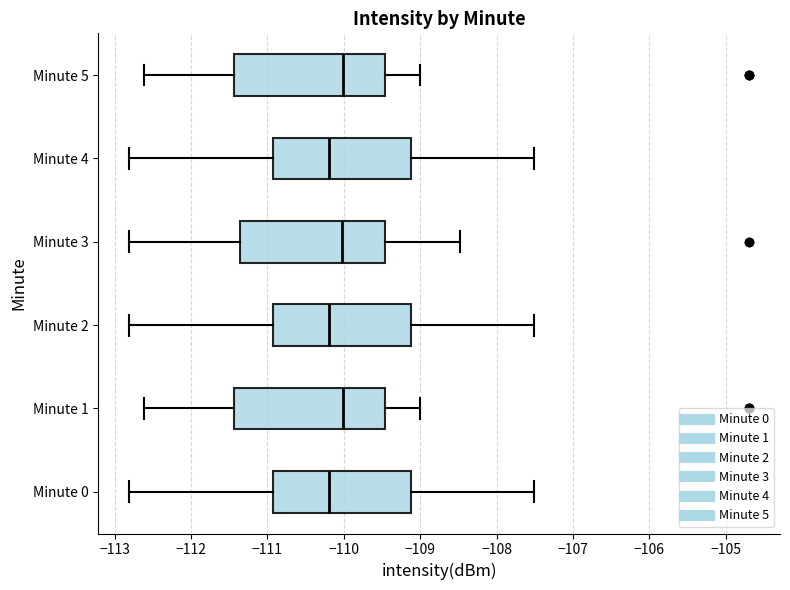

Reading bottom to top, transcribe this box plot: for each box, give where its median line is, the range the box spans, and where its two whiskers end, as read against the x-axis. The values are not printed on the chart, so give them approximately, as read against the axis.

Minute 0: median -110.2, box -110.9 to -109.1, whiskers -112.8 to -107.5
Minute 1: median -110.0, box -111.4 to -109.5, whiskers -112.6 to -109.0
Minute 2: median -110.2, box -110.9 to -109.1, whiskers -112.8 to -107.5
Minute 3: median -110.0, box -111.4 to -109.5, whiskers -112.8 to -108.5
Minute 4: median -110.2, box -110.9 to -109.1, whiskers -112.8 to -107.5
Minute 5: median -110.0, box -111.4 to -109.5, whiskers -112.6 to -109.0